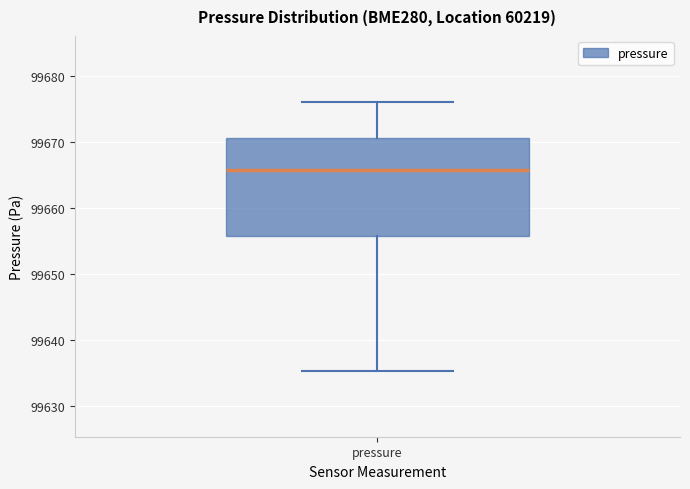

Transcribe this box plot: give where the median line is, the range the box spans, and where the two whiskers end, as read against the y-axis. The values are not printed on the chart, so give them approximately, as read against the axis.

median 99666, box 99656 to 99671, whiskers 99635 to 99676